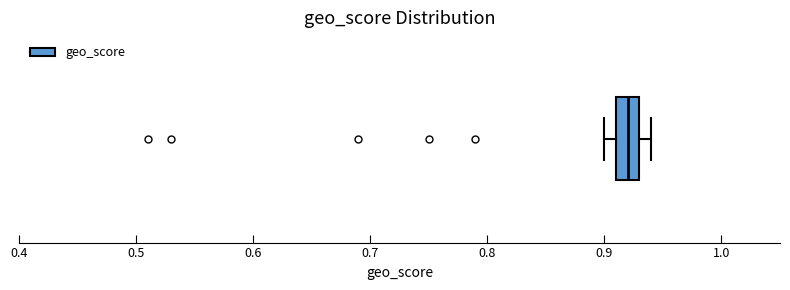

Transcribe this box plot: give where the median line is, the range the box spans, and where the two whiskers end, as read against the x-axis. The values are not printed on the chart, so give them approximately, as read against the axis.

median 0.92, box 0.91 to 0.93, whiskers 0.90 to 0.94